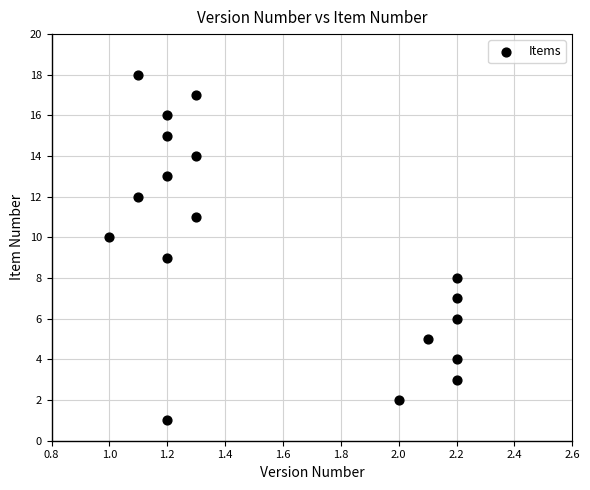

What is the range of Y values (max minus min)?

17